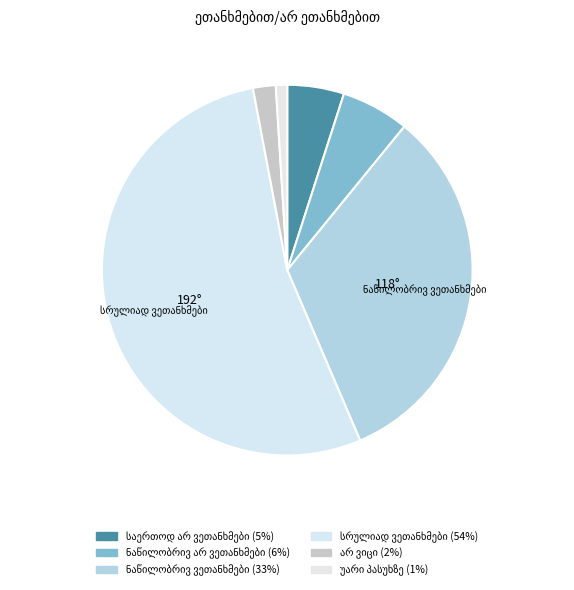

How many segments does this pie chart have?

6